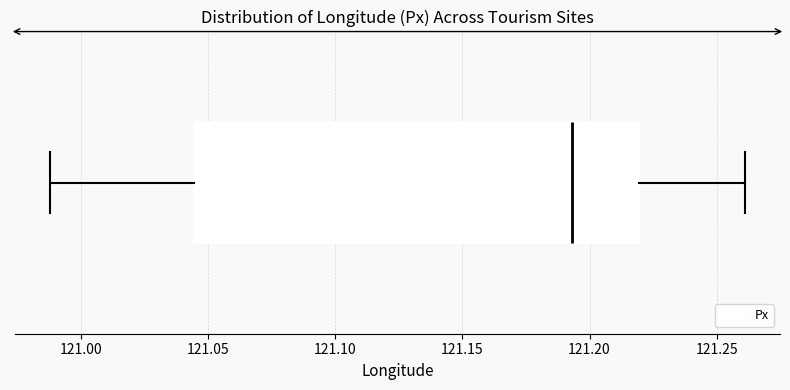

Where does the right whisker of the box end on the x-axis? The values are not printed on the chart, so give them approximately, as read against the axis.

121.260